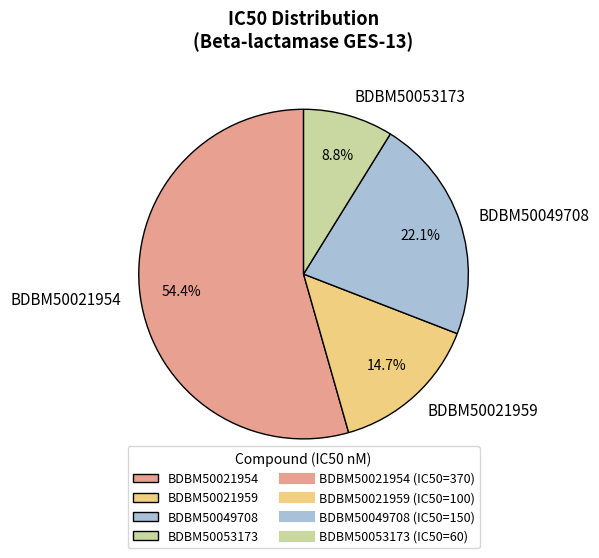

The BDBM50053173 slice represents 9% of the pie. True or false?

True